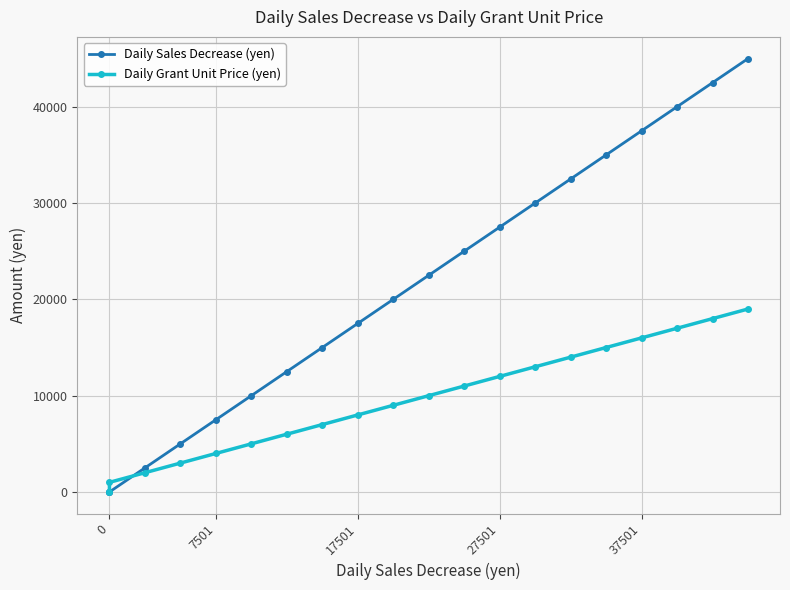

List the series in order of their overall mean, highest first.

Daily Sales Decrease (yen), Daily Grant Unit Price (yen)